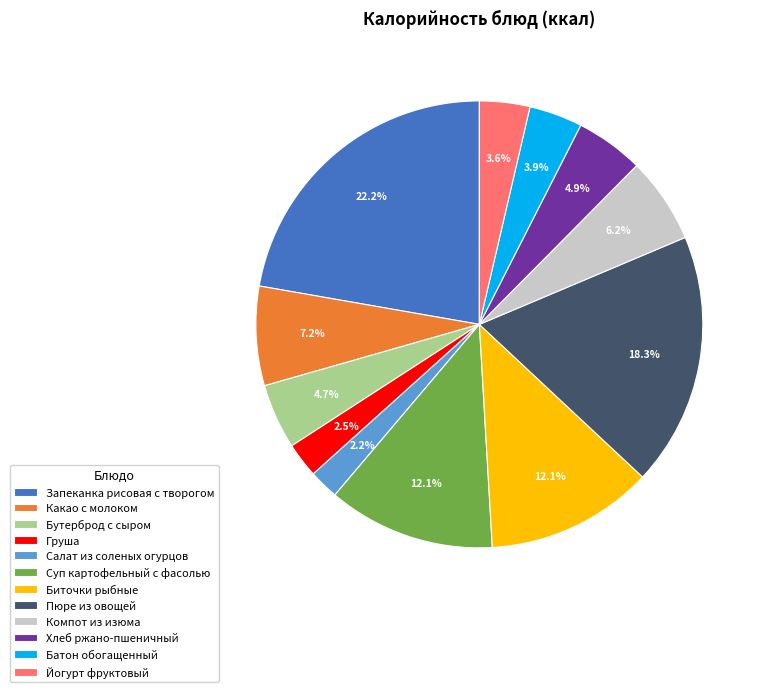

Is there any slice that represents more than half of the pie?

No